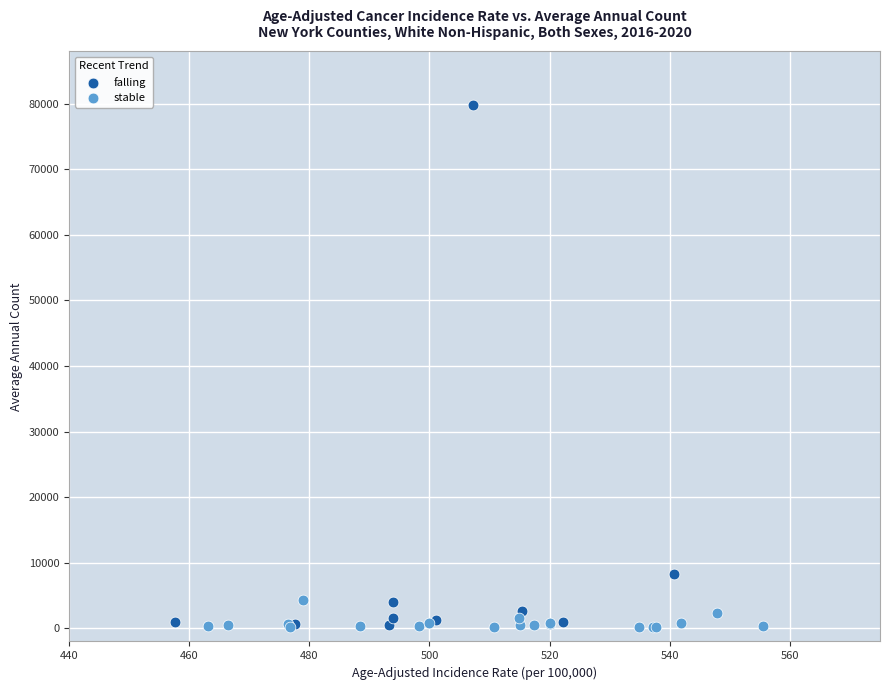

Which series has the largest Y range (max minus min)?

falling